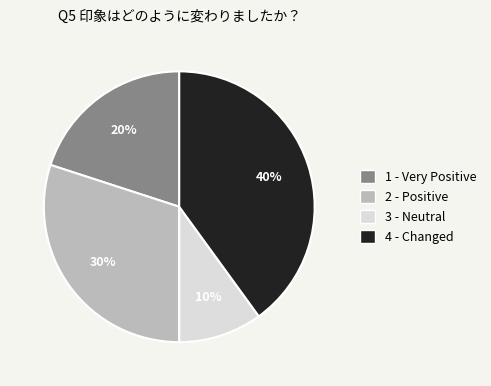

What is the ratio of the value at 4 to the value at 2?

1.3